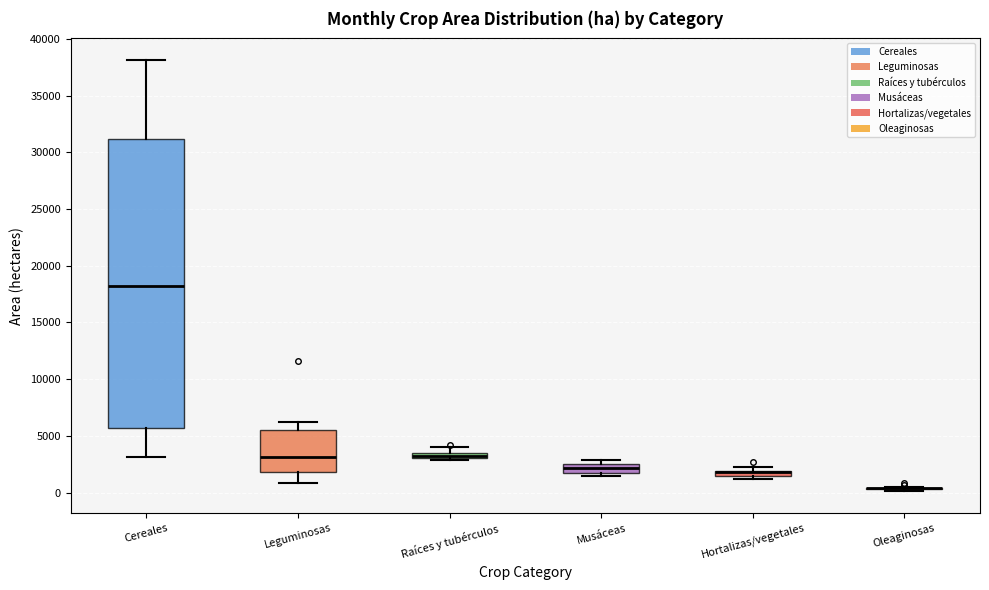

Where is the upper edge of the box for Raíces y tubérculos on the y-axis? The values are not printed on the chart, so give them approximately, as read against the axis.

3500